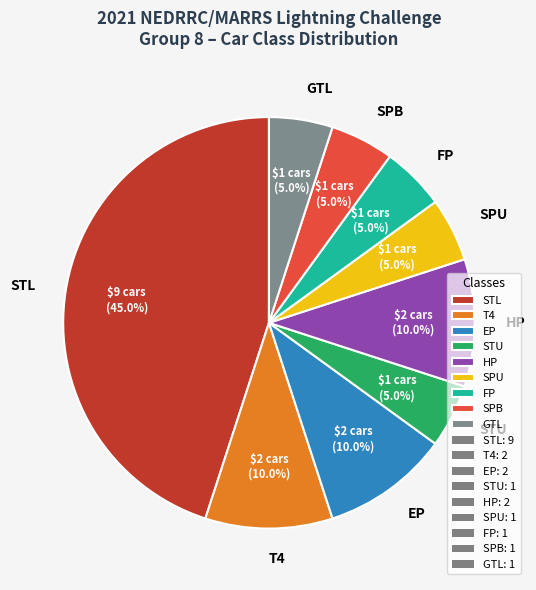

Which slice is the largest?

STL